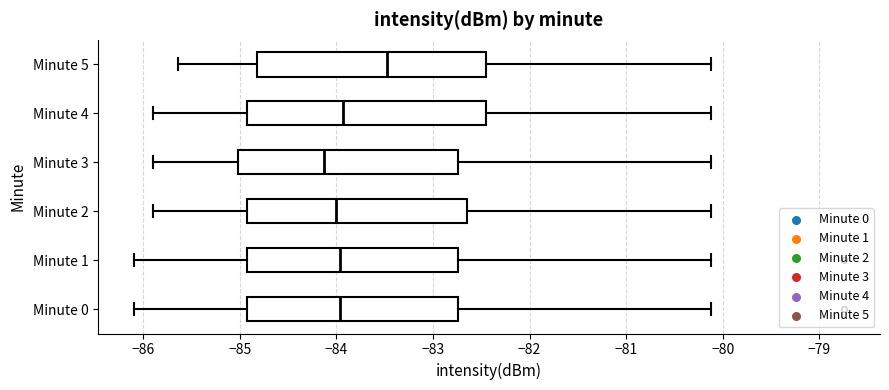

Where does the left whisker of the box for Minute 2 end on the x-axis? The values are not printed on the chart, so give them approximately, as read against the axis.

-85.9